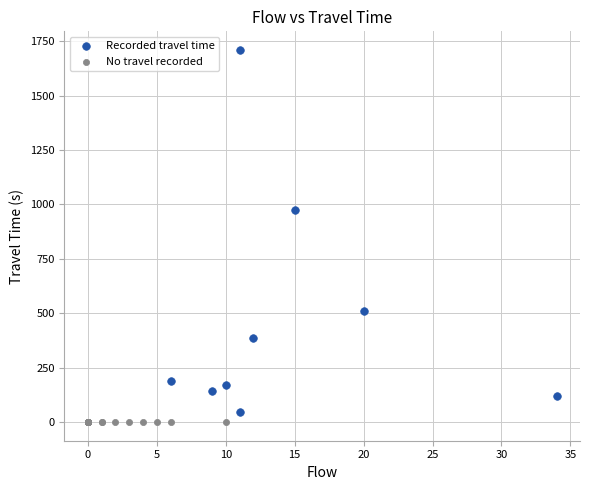

Which series contains the highest Y value?

Recorded travel time